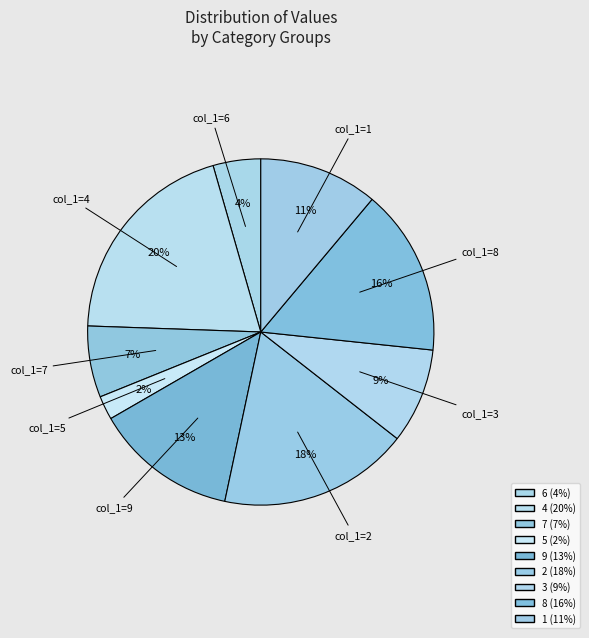

How many slices are in this pie chart?

9